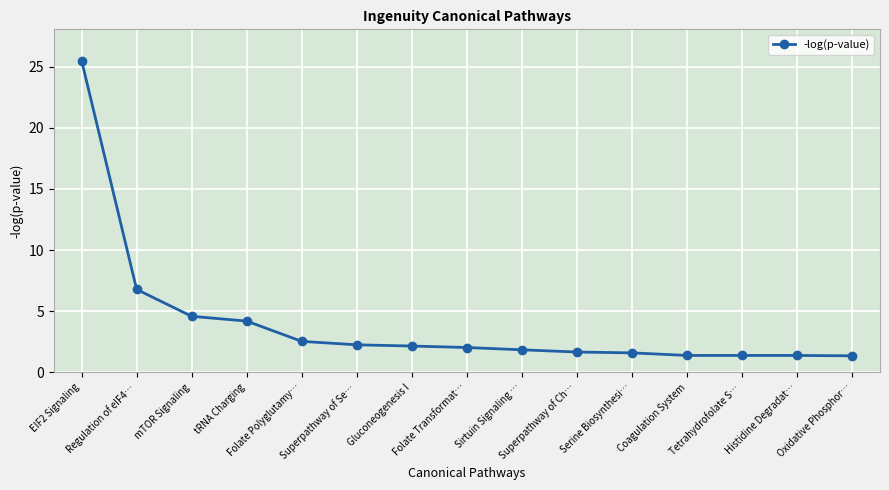

At which category does the chart reach its peak across all series?

EIF2 Signaling